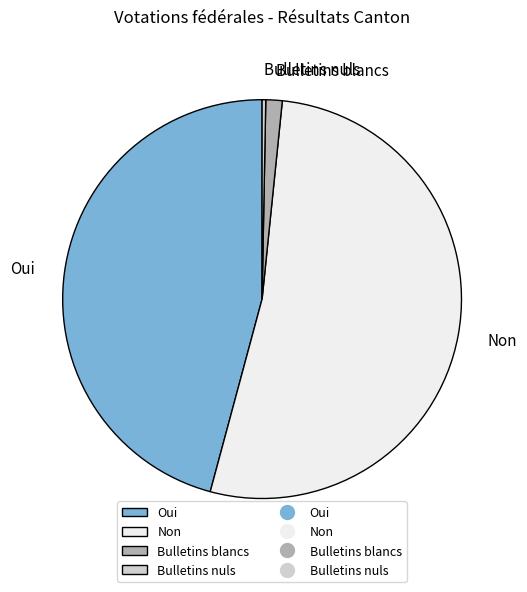

Which has a higher value, Bulletins blancs or Bulletins nuls?

Bulletins blancs